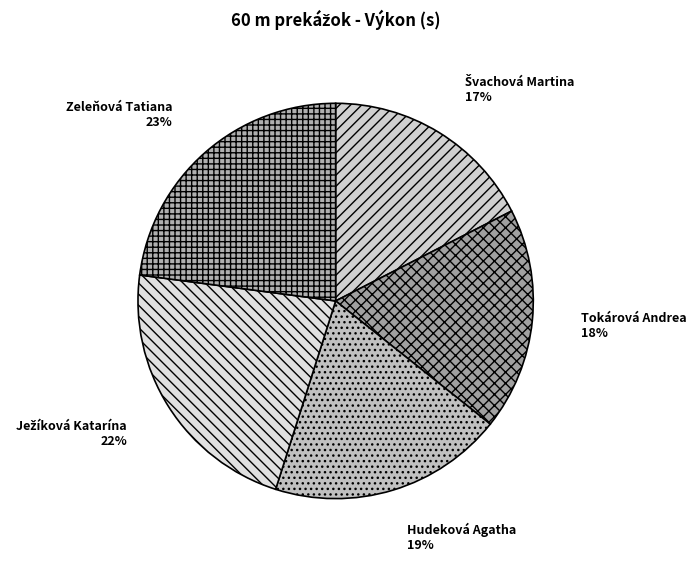

Does Zeleňová Tatiana account for over 50% of the chart?

No